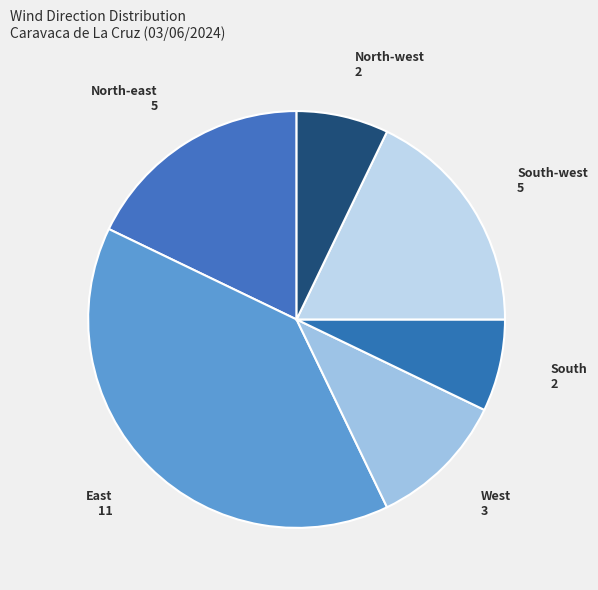

Is the sum of North-west and South-west greater than half?

No